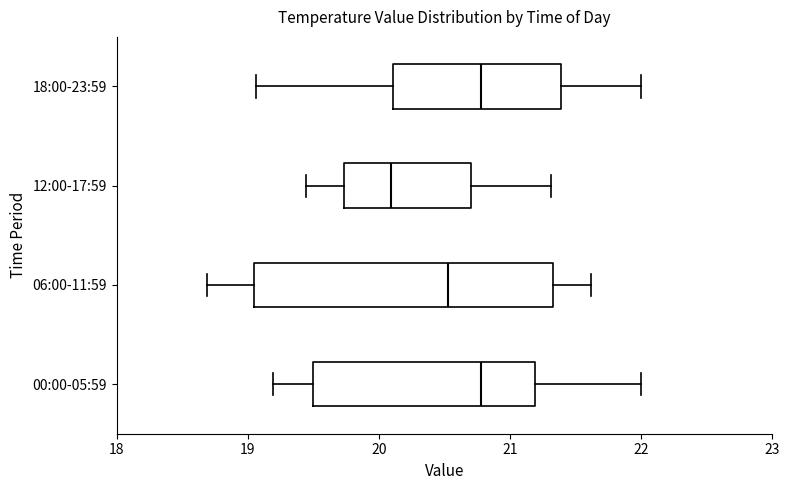

Comparing the boxes themselves (not the whiskers), which one is the widest?

06:00-11:59